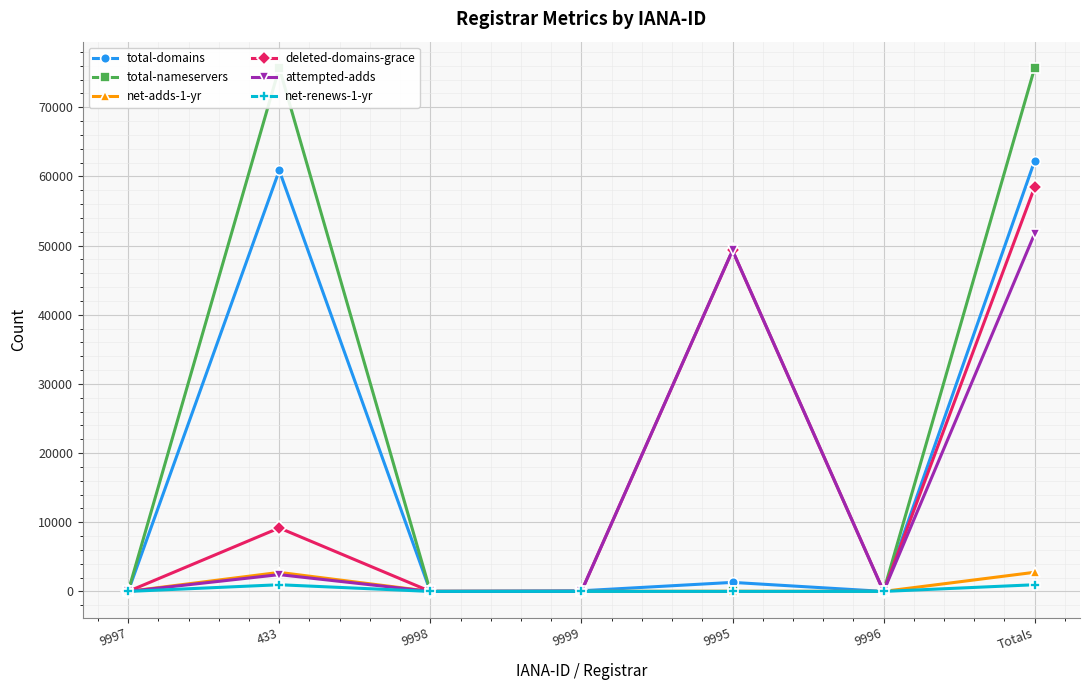

At which category does attempted-adds reach its first local peak?

433